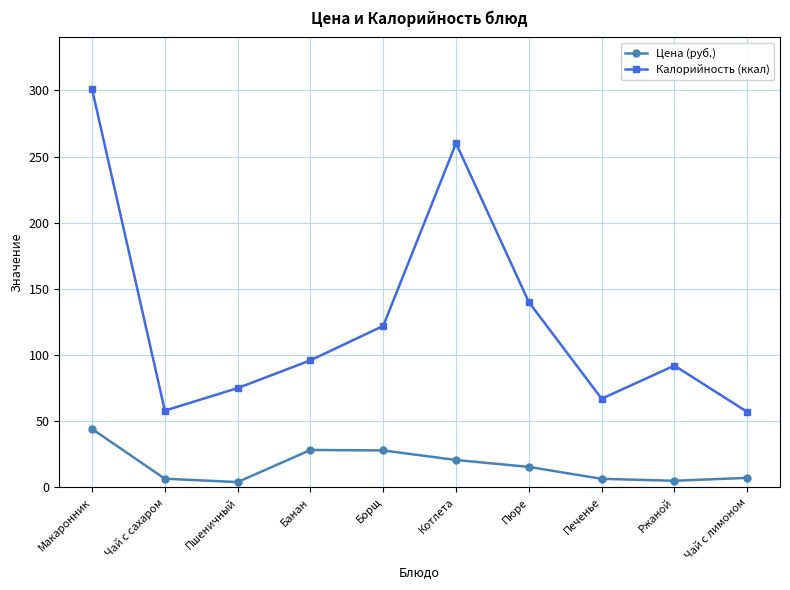

The Калорийность (ккал) series shows 138.8 at Макаронник. True or false?

False